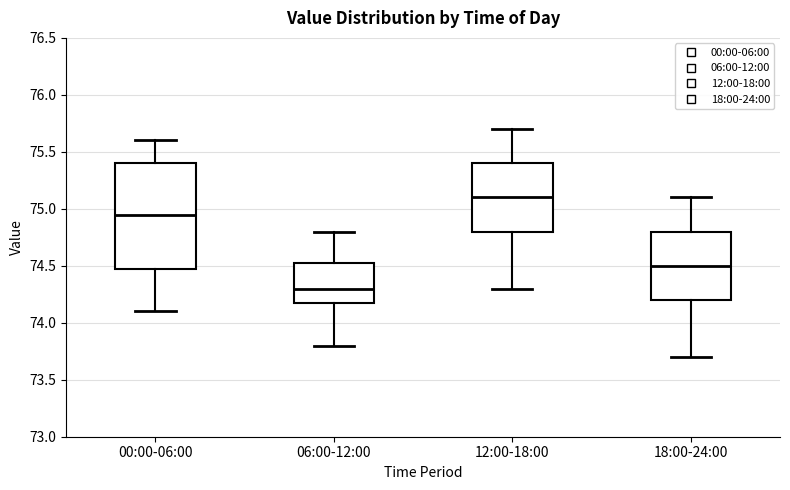

Which box's median line is the highest?

12:00-18:00